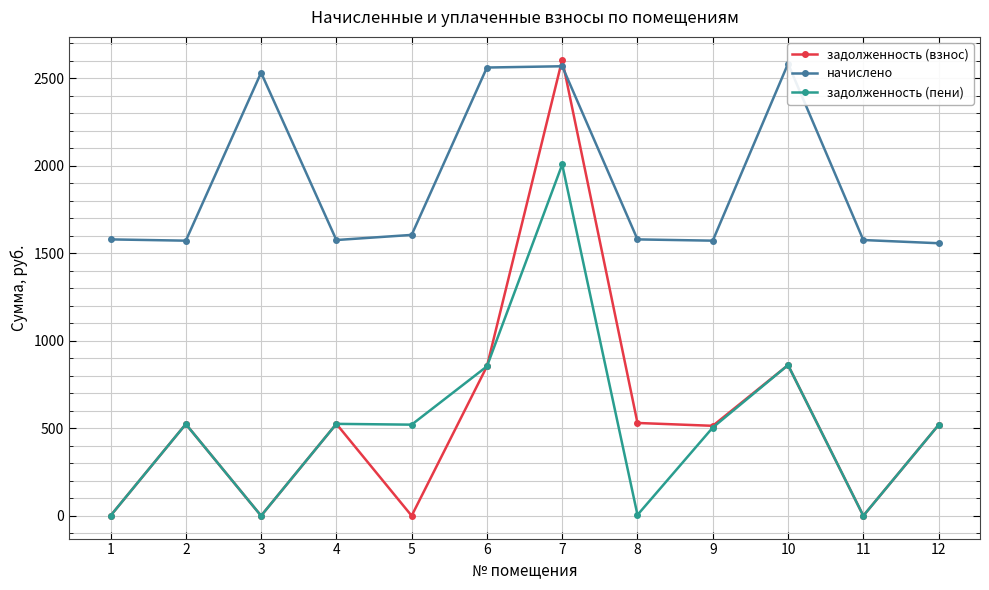

What are all the series names shown in the legend?

задолженность (взнос), начислено, задолженность (пени)